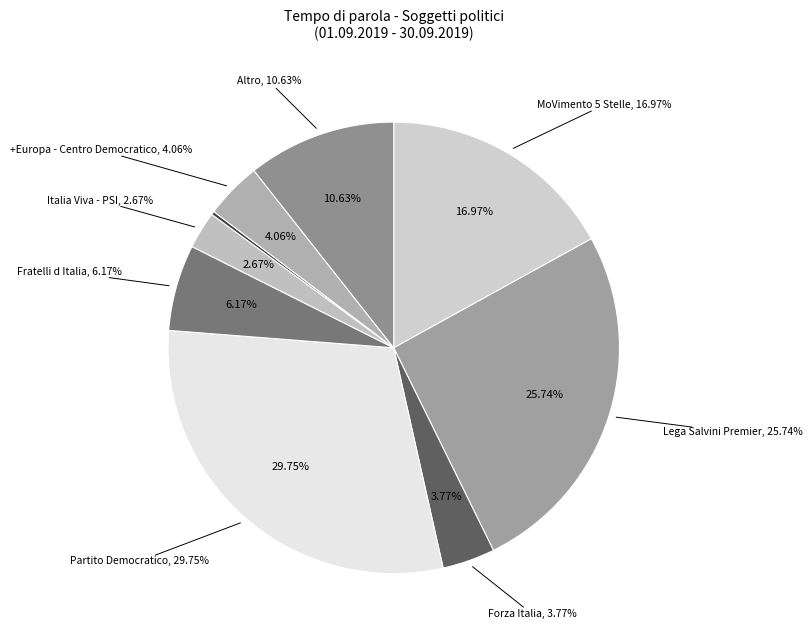

To the nearest percent, what is the difference between the Fratelli d Italia and Forza Italia slice percentages?

2%